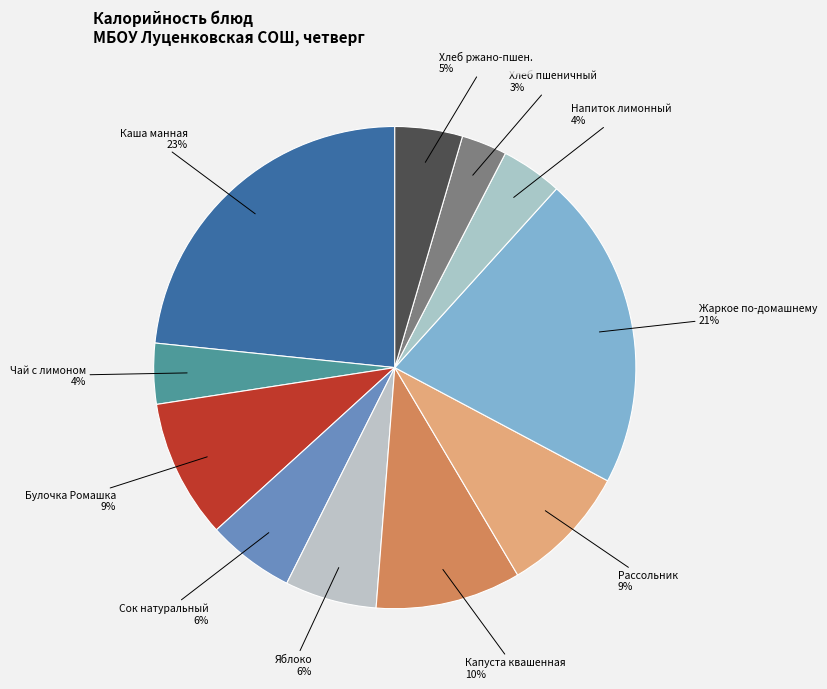

How many segments does this pie chart have?

11